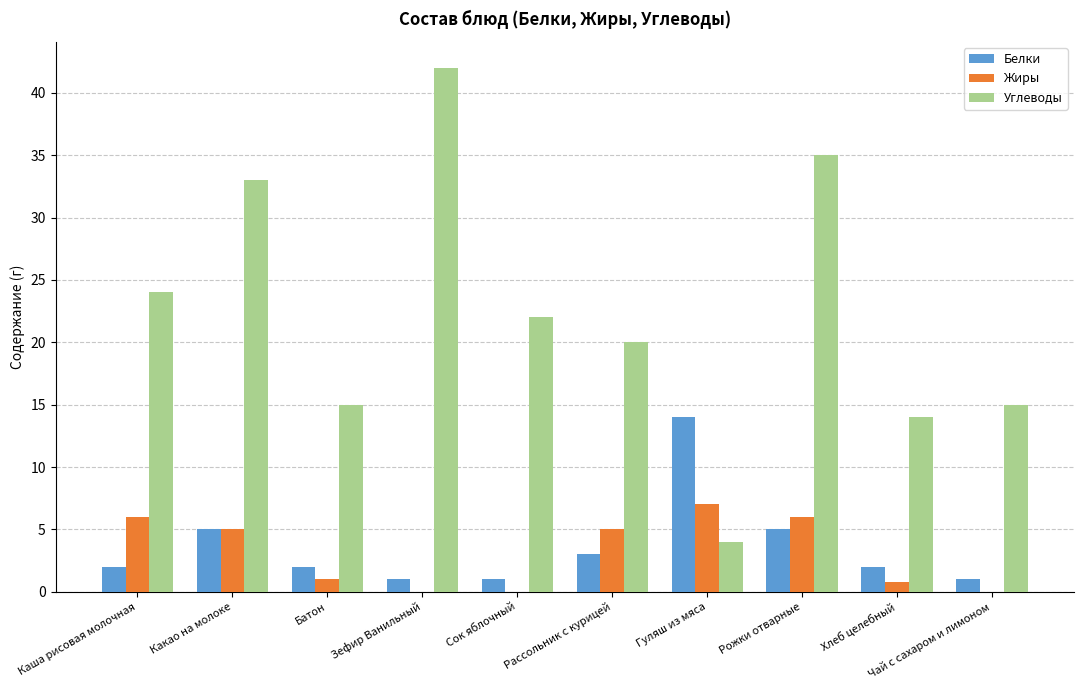

Does the chart contain stacked bars?

No